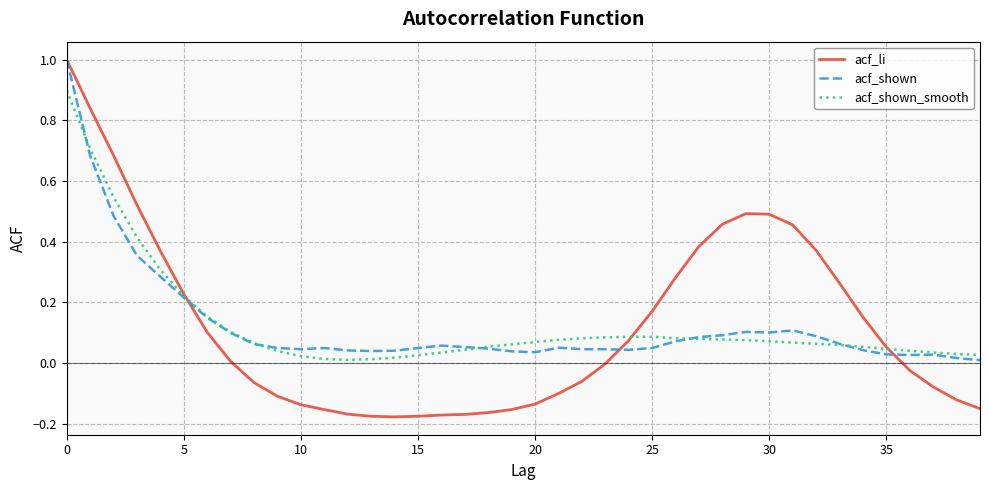

What is the difference between the maximum and minimum values in the acf_shown_smooth series?

0.9